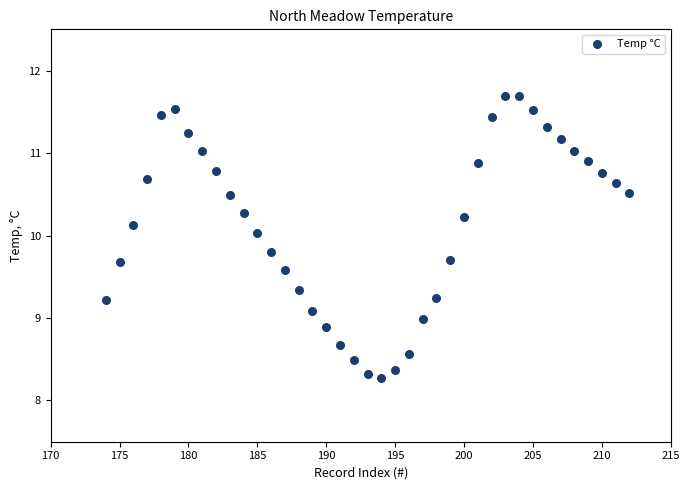

What is the range of Y values (max minus min)?

3.4